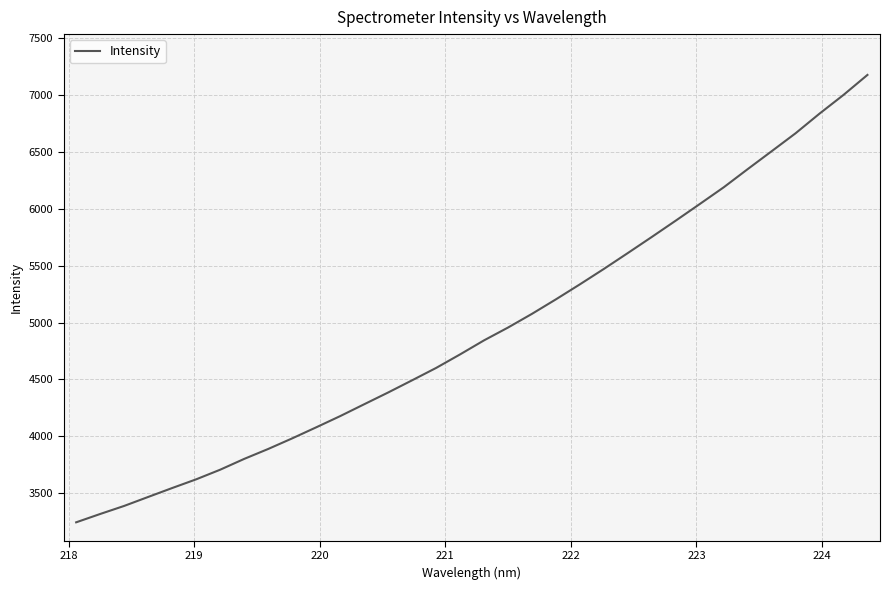

How many series are shown in this chart?

1